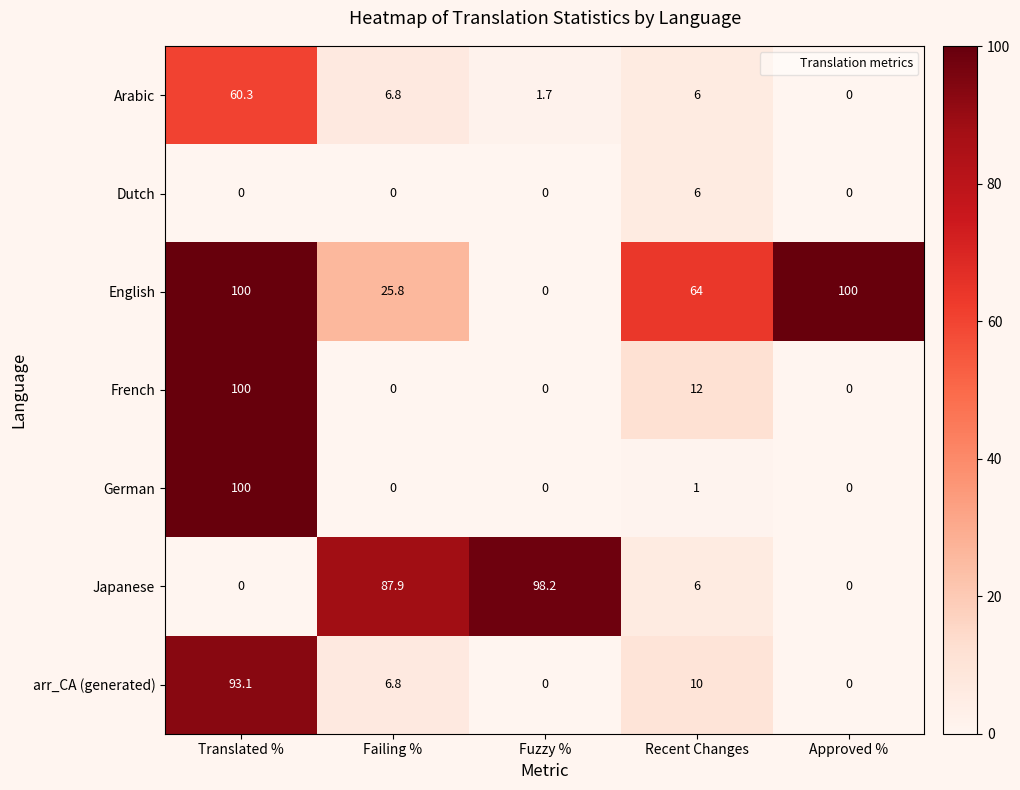

Which series changed the most between Failing % and Recent Changes?

Japanese